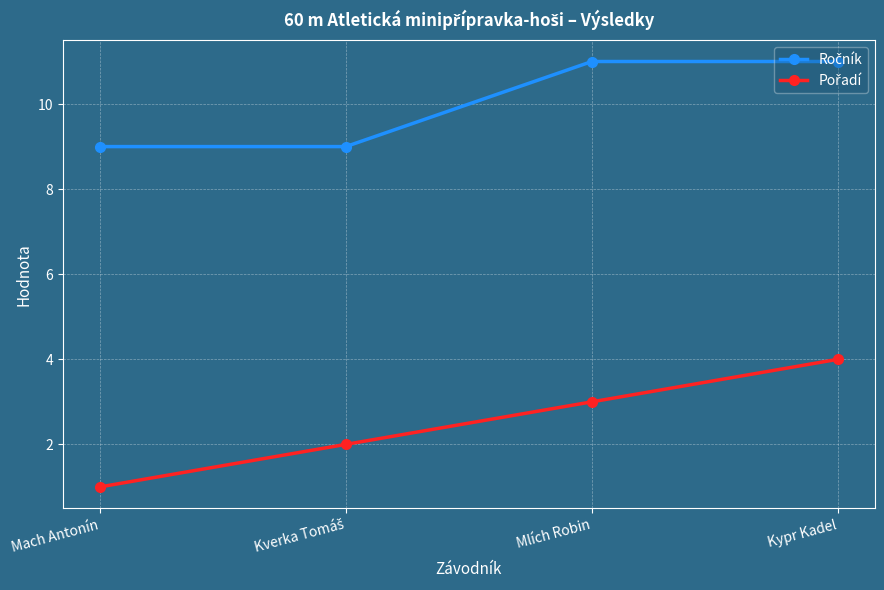

At how many categories does at least one series exceed 8?

4